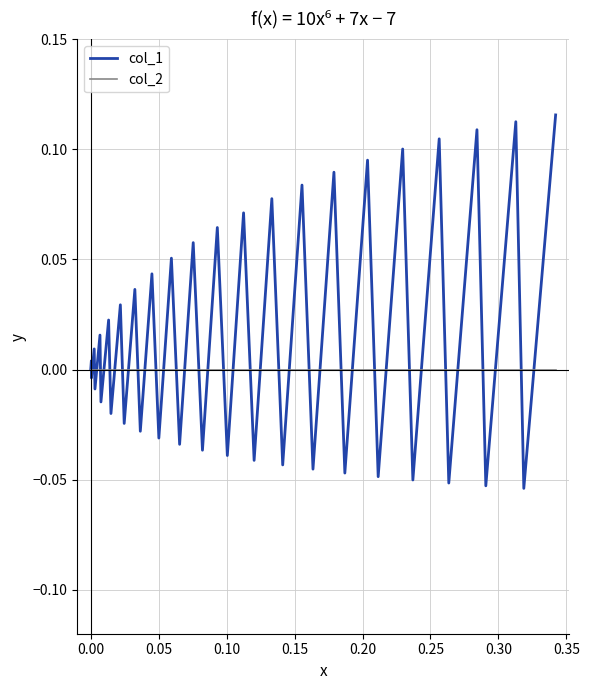

Which series has the largest total across all categories?

col_1